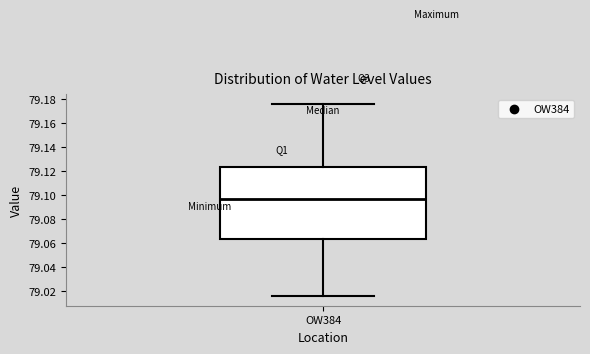

Where does the median line of the box for OW384 sit on the y-axis? The values are not printed on the chart, so give them approximately, as read against the axis.

79.096